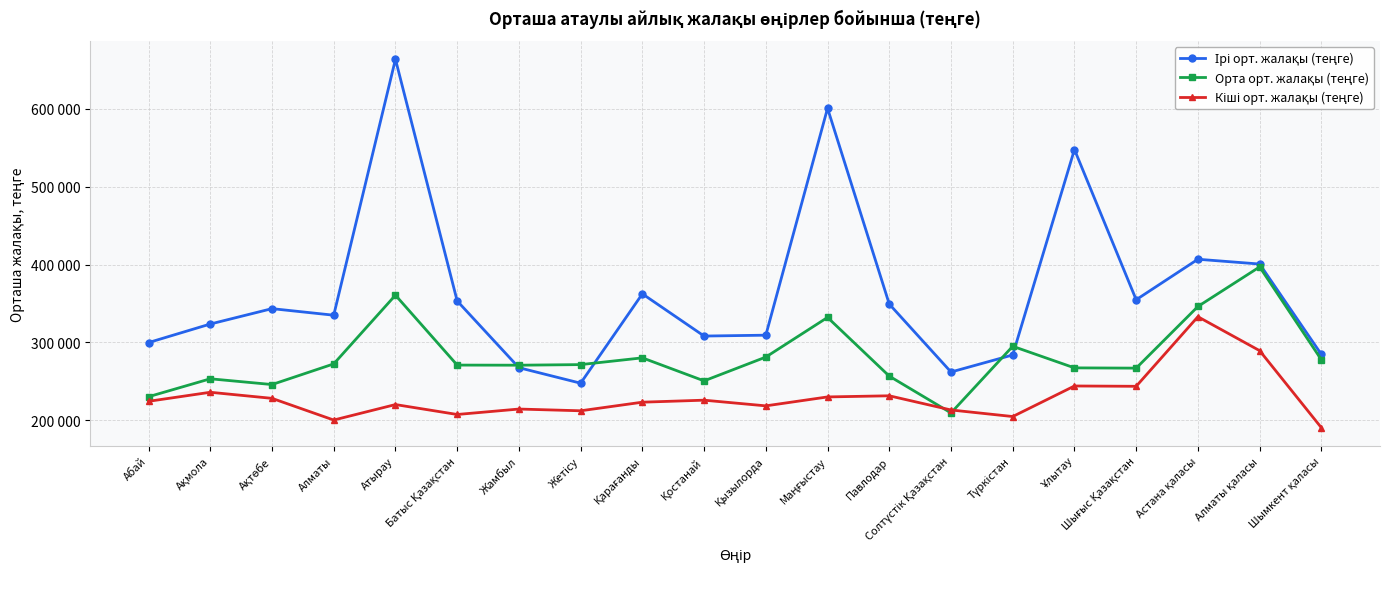

Is this an area chart (filled region under the line)?

No